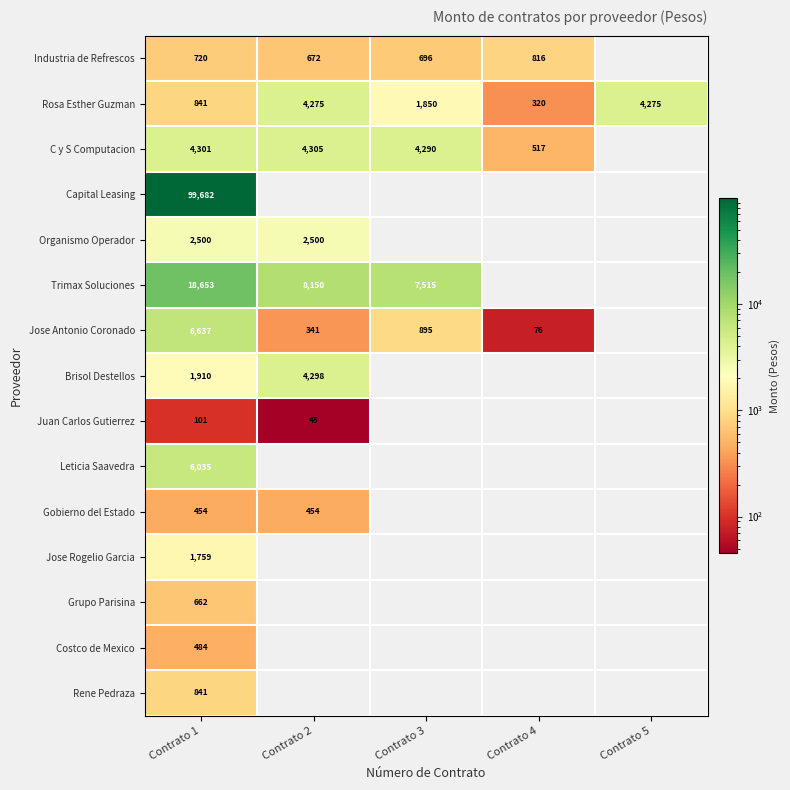

What is the approximate value of Rosa Esther Guzman at Contrato 4?

320